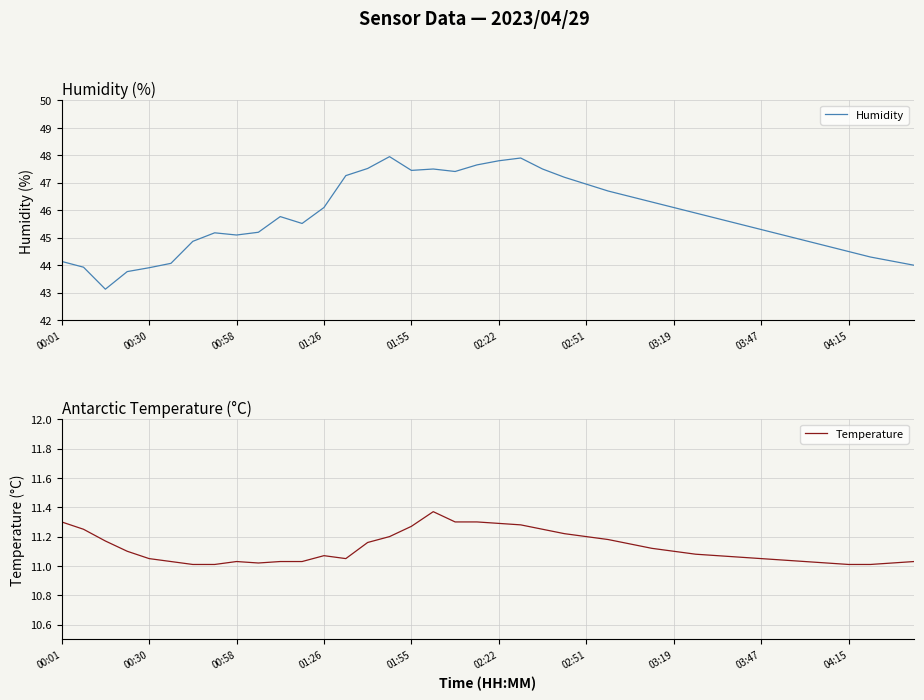

Is this an area chart (filled region under the line)?

No